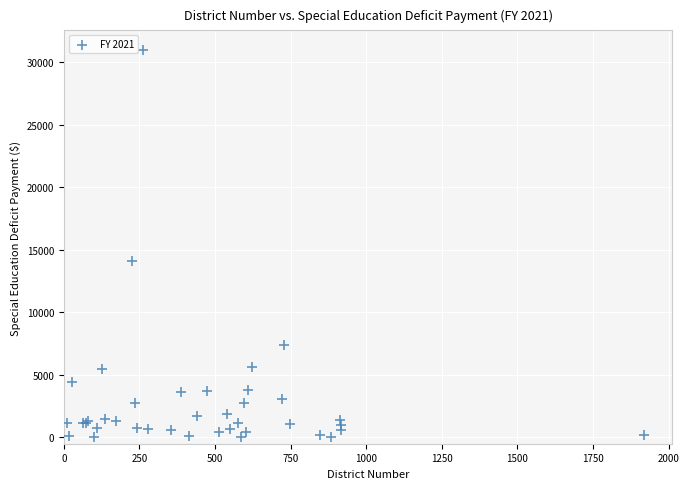

What Y value in the scatter plot is closest to 15488?

14134